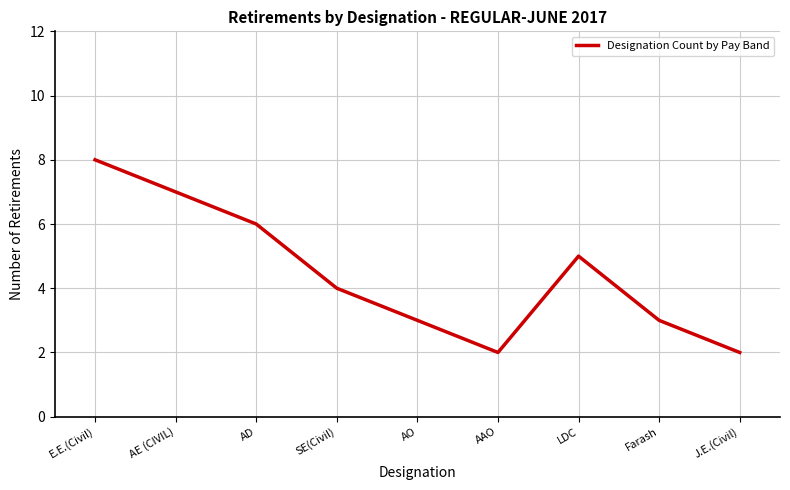

Reading left to right, transcribe all the data shown in this chart.

E.E.(Civil)=8	AE (CIVIL)=7	AD=6	SE(Civil)=4	AO=3	AAO=2	LDC=5	Farash=3	J.E.(Civil)=2